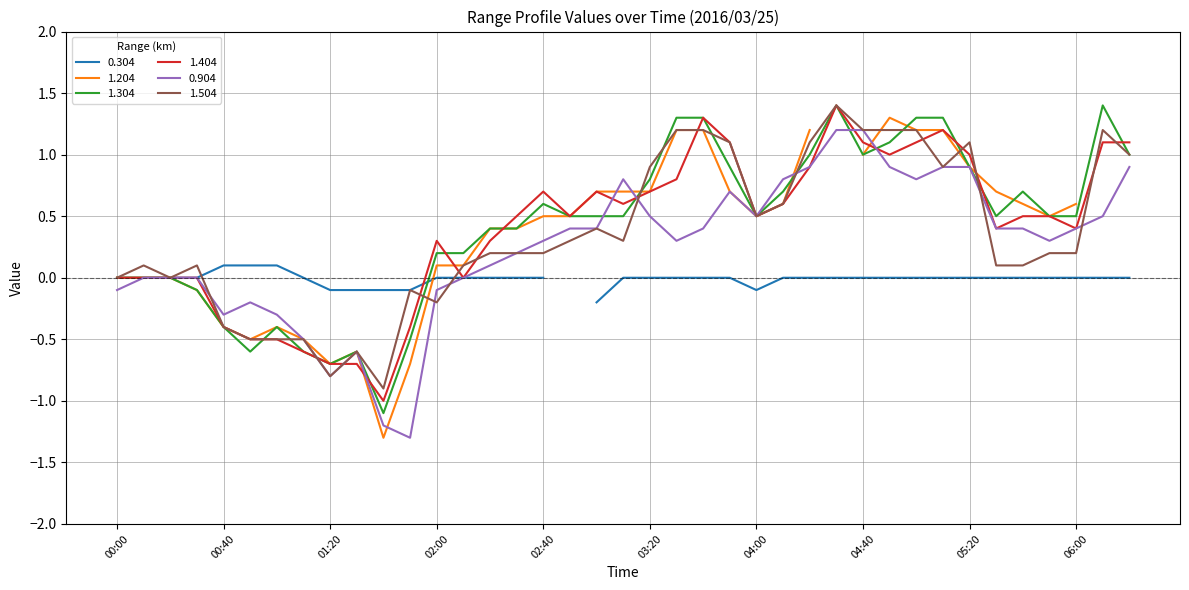

What is the label of the 25th point from the left?

04:00